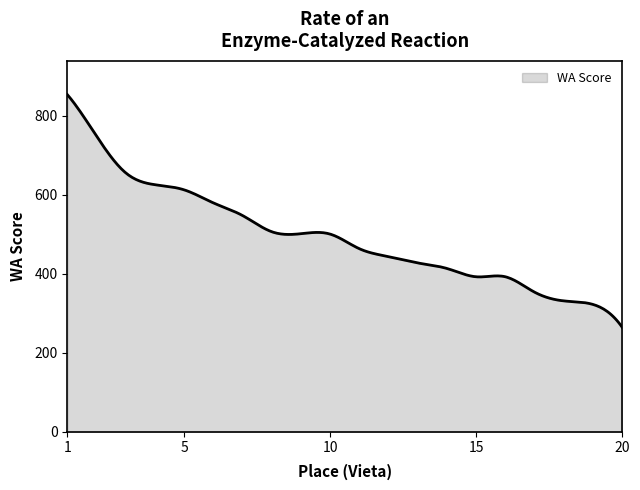

What is the minimum value shown in the chart?

264.0